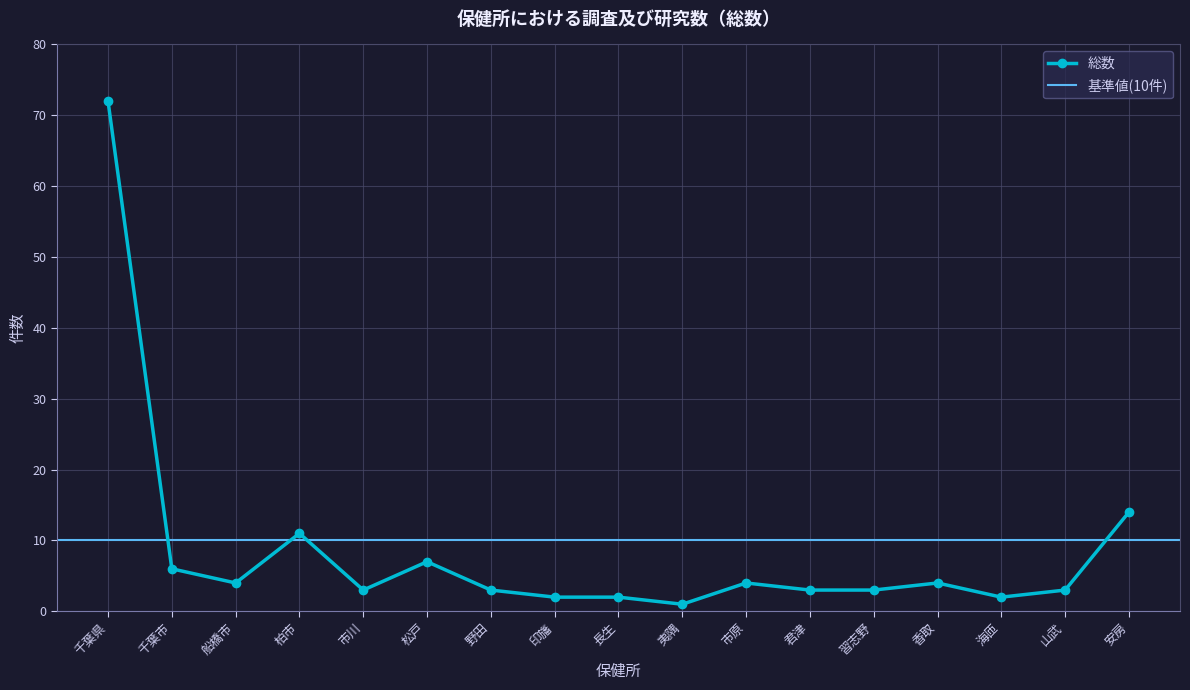

Reading left to right, list all the values displayed in this chart.

72	6	4	11	3	7	3	2	2	1	4	3	3	4	2	3	14